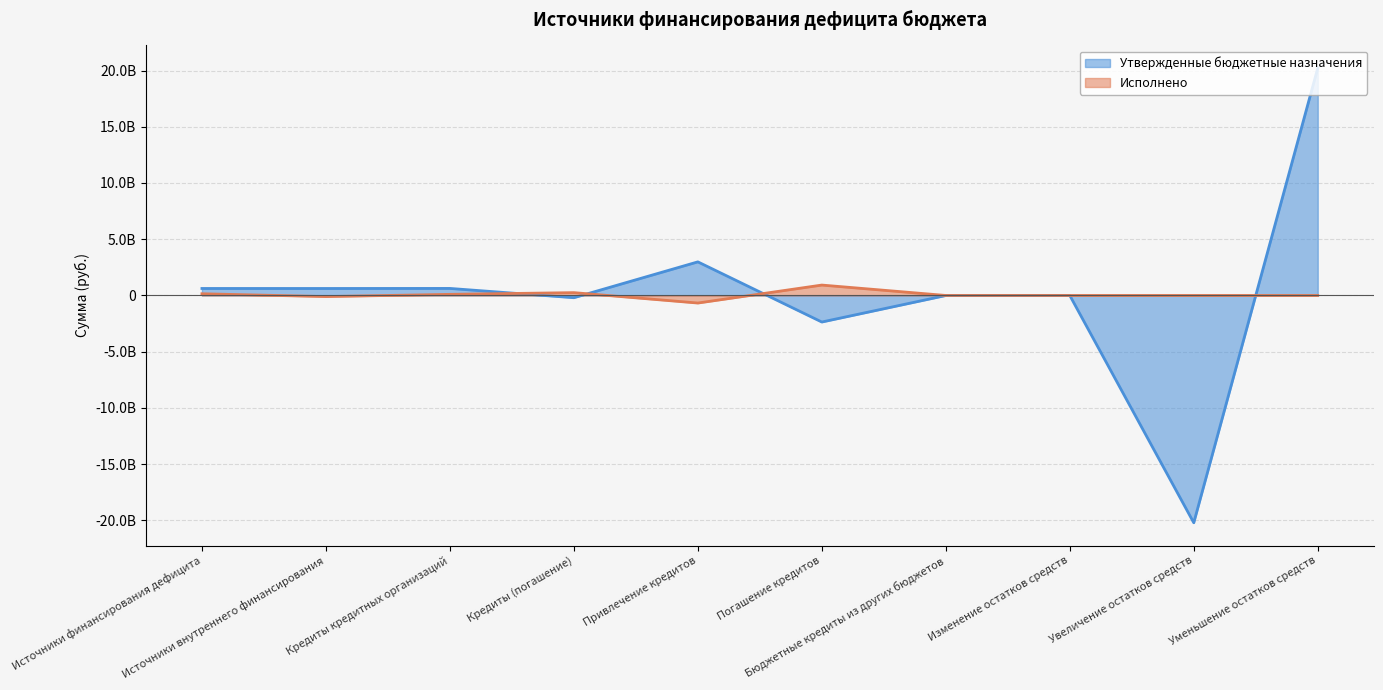

How many intersections are there between Утвержденные бюджетные назначения and Исполнено?

6